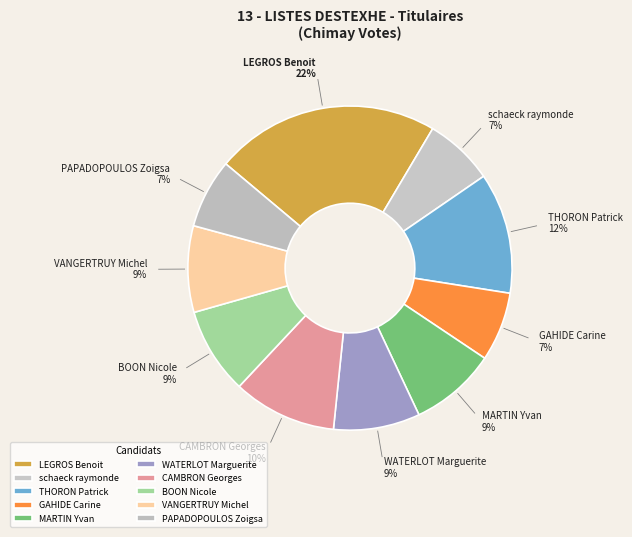

Between GAHIDE Carine and BOON Nicole, which is larger?

BOON Nicole